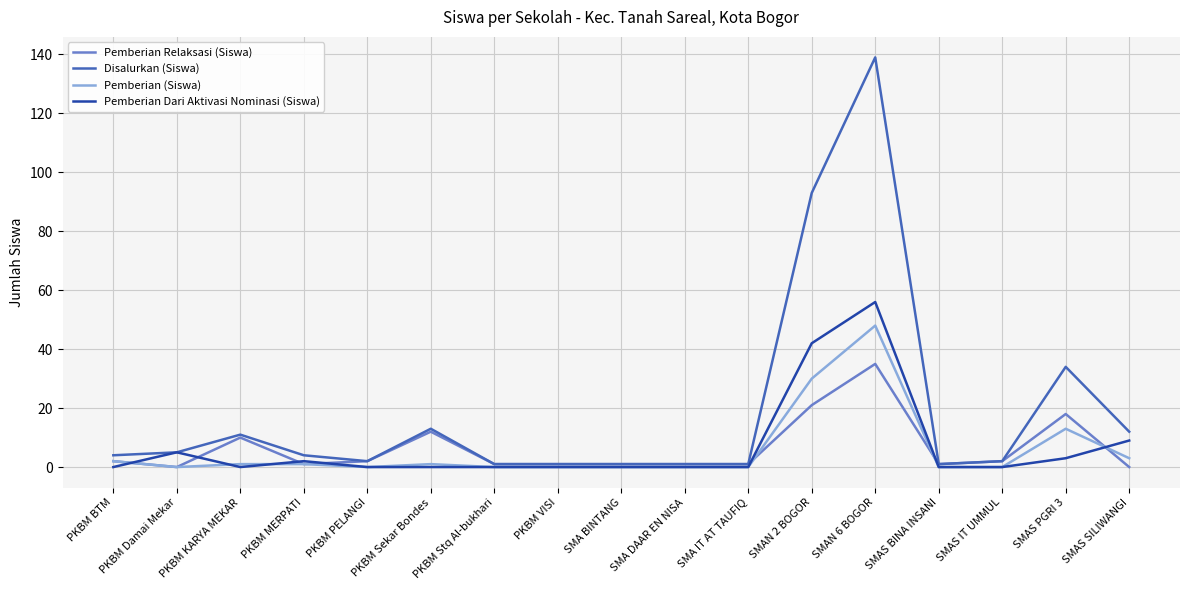

Where is Disalurkan (Siswa) nearest to the value 70?

SMAN 2 BOGOR